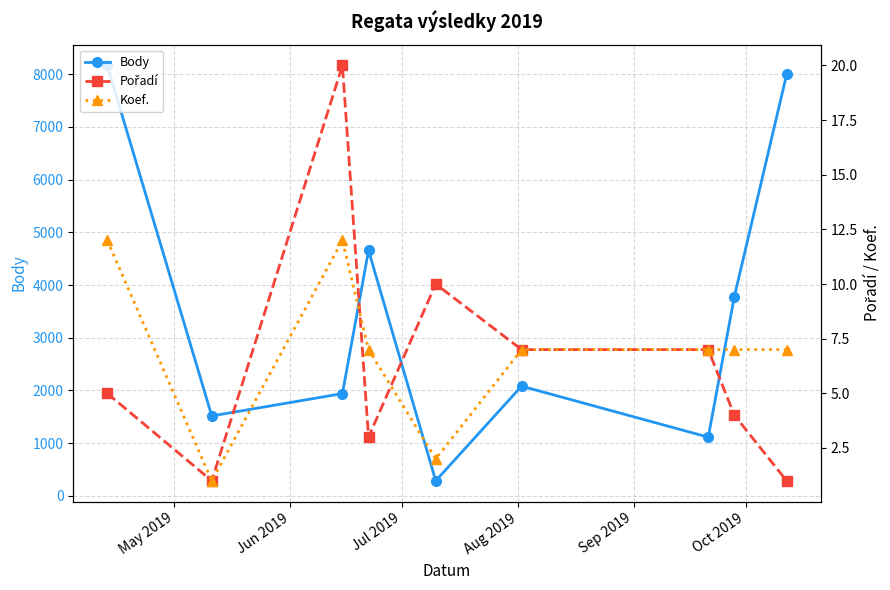

In Body, how many points are higher than both neighbors (excluding endpoints)?

2